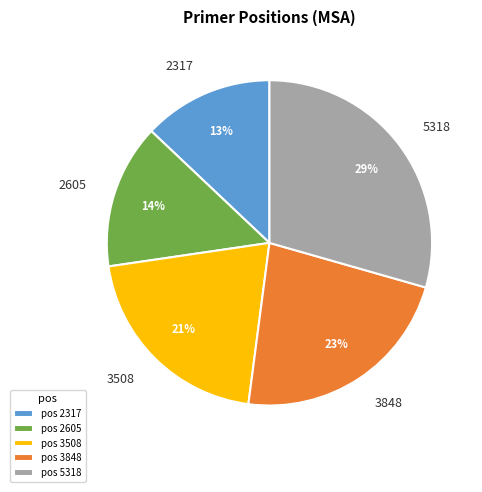

True or false: pos 3848 accounts for 23% of the total.

True